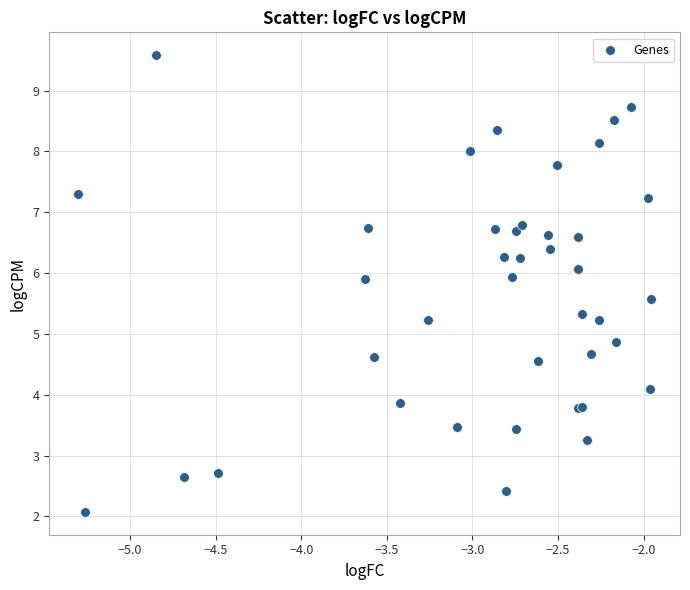

What Y value in the scatter plot is closest to 5?

4.9